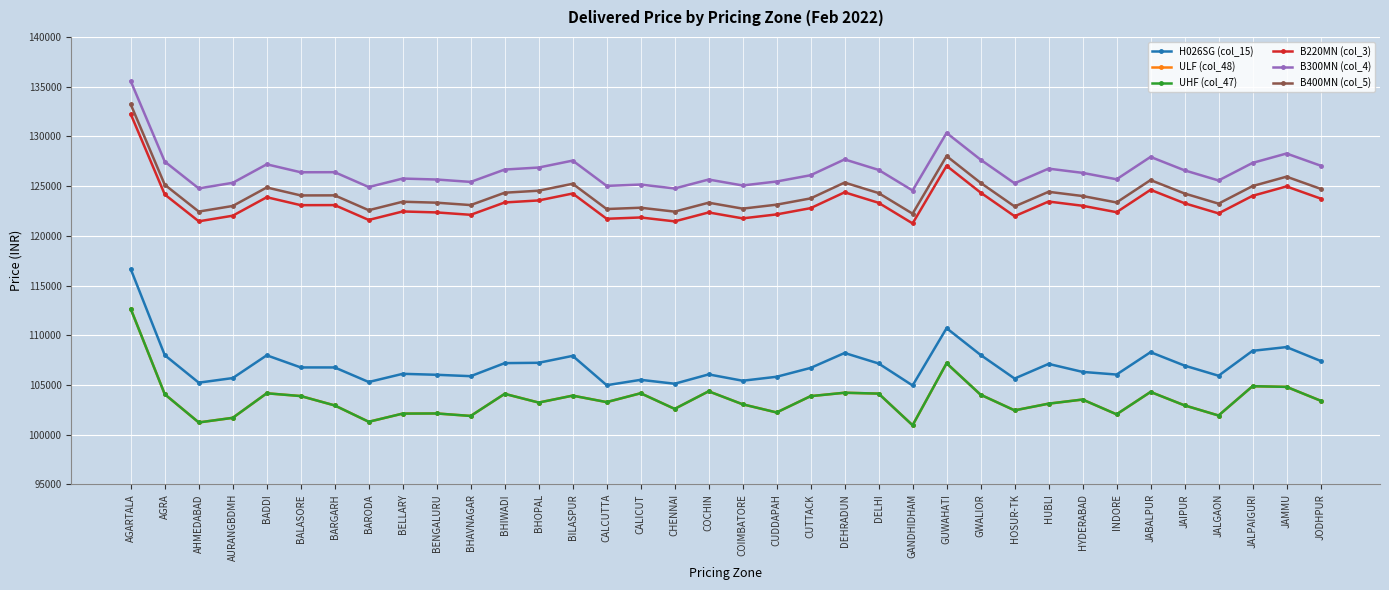

The value of B220MN (col_3) at BENGALURU is 122350. True or false?

True